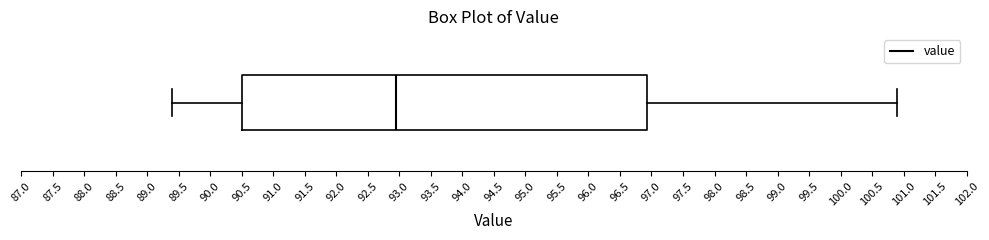

Transcribe this box plot: give where the median line is, the range the box spans, and where the two whiskers end, as read against the x-axis. The values are not printed on the chart, so give them approximately, as read against the axis.

median 92.95, box 90.50 to 96.95, whiskers 89.40 to 100.90